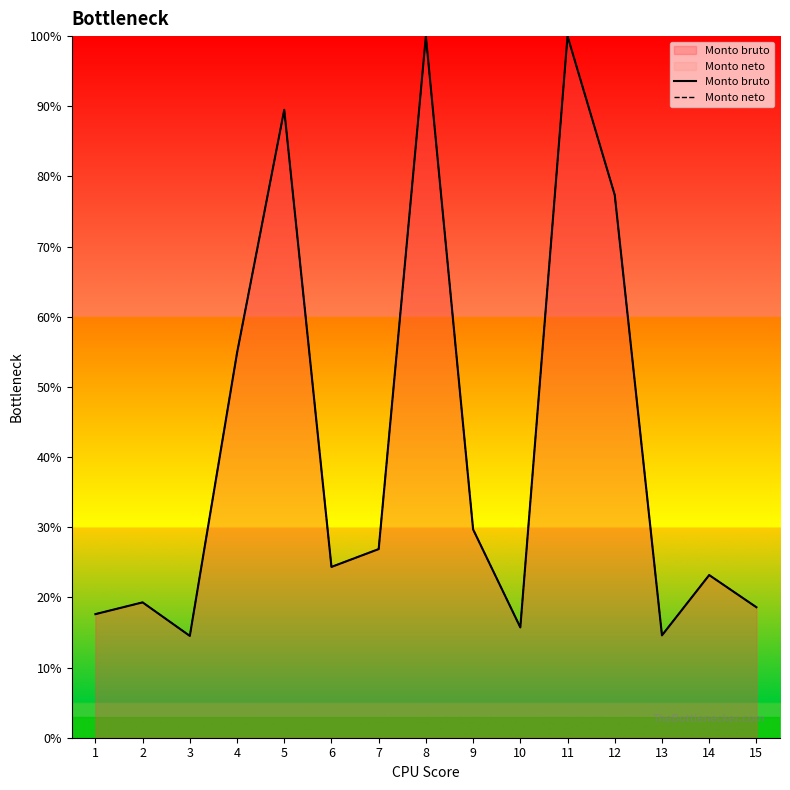

What is the sum of all Monto neto values?

626.1